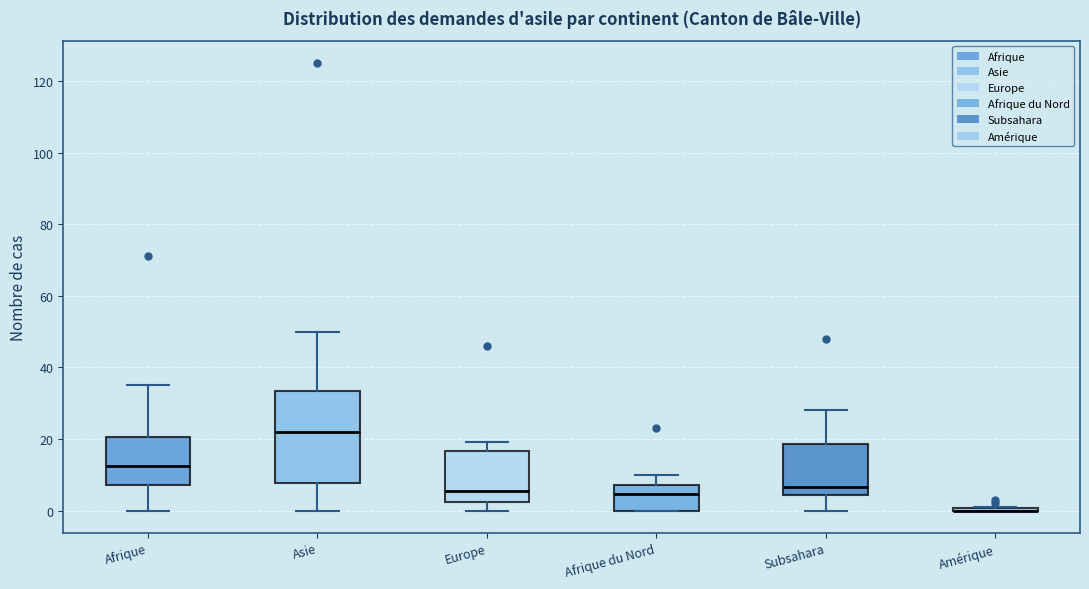

Reading left to right, read every box against the y-axis: the position of its median line, the range the box covers, and the ends of its whiskers. The values are not printed on the chart, so give them approximately, as read against the axis.

Afrique: median 12, box 8 to 20, whiskers 0 to 36
Asie: median 22, box 8 to 34, whiskers 0 to 50
Europe: median 6, box 2 to 16, whiskers 0 to 20
Afrique du Nord: median 4, box 0 to 8, whiskers 0 to 10
Subsahara: median 6, box 4 to 18, whiskers 0 to 28
Amérique: box collapsed to a line at 0, whiskers 0 to 2